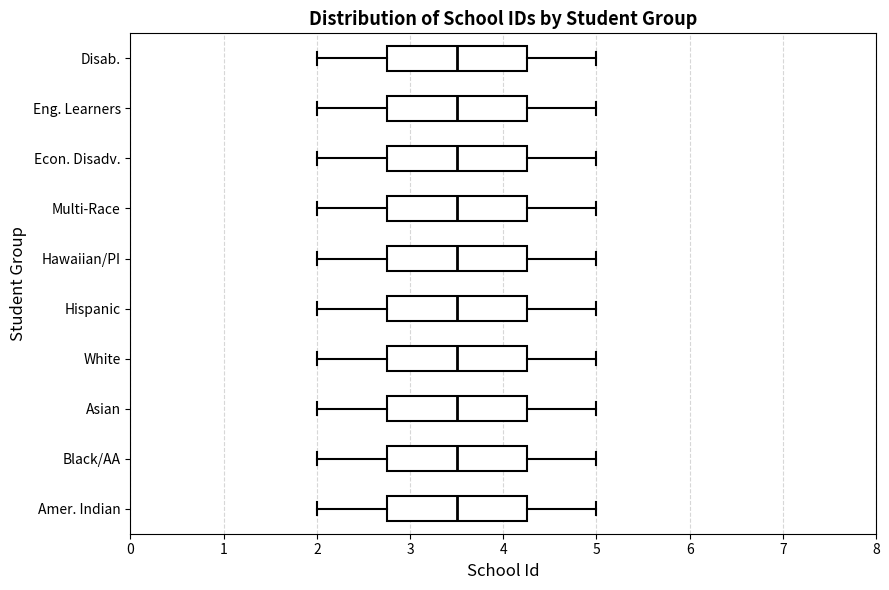

Where is the right edge of the box for Eng. Learners on the x-axis? The values are not printed on the chart, so give them approximately, as read against the axis.

4.3